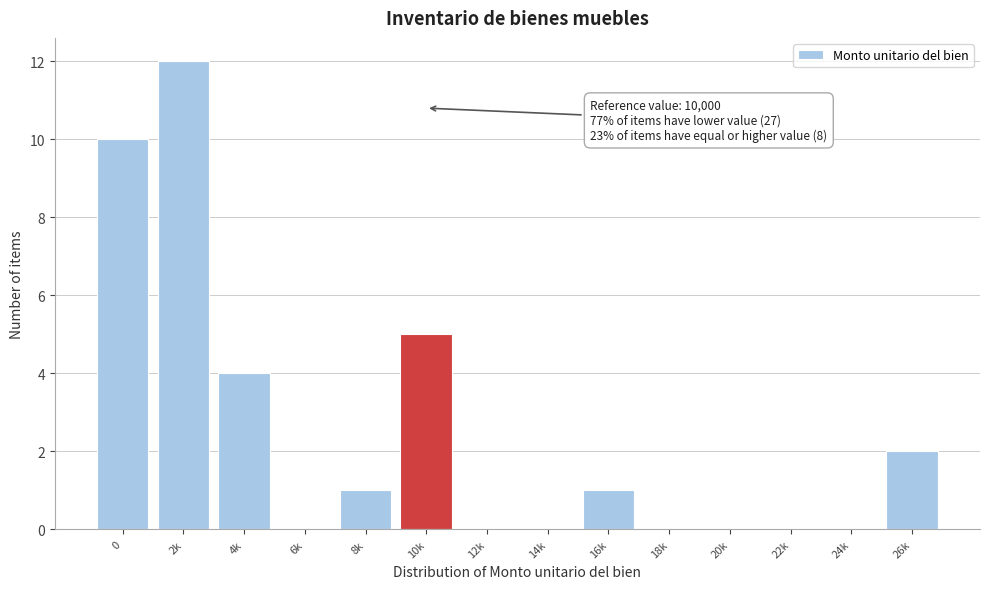

Reading left to right, what are all the values shown in this chart?

0=10	2k=12	4k=4	6k=0	8k=1	10k=5	12k=0	14k=0	16k=1	18k=0	20k=0	22k=0	24k=0	26k=2